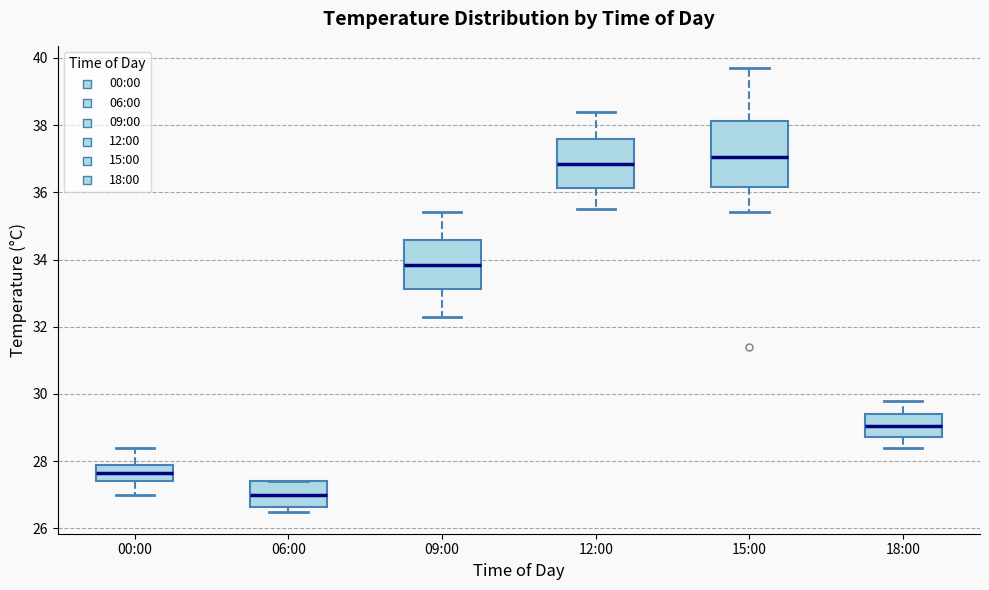

Reading left to right, read every box against the y-axis: the position of its median line, the range the box covers, and the ends of its whiskers. The values are not printed on the chart, so give them approximately, as read against the axis.

00:00: median 27.6, box 27.4 to 28.0, whiskers 27.0 to 28.4
06:00: median 27.0, box 26.6 to 27.4, whiskers 26.6 (just below the box's lower edge) to 27.4
09:00: median 33.8, box 33.2 to 34.6, whiskers 32.4 to 35.4
12:00: median 36.8, box 36.2 to 37.6, whiskers 35.6 to 38.4
15:00: median 37.0, box 36.2 to 38.2, whiskers 35.4 to 39.8
18:00: median 29.0, box 28.8 to 29.4, whiskers 28.4 to 29.8